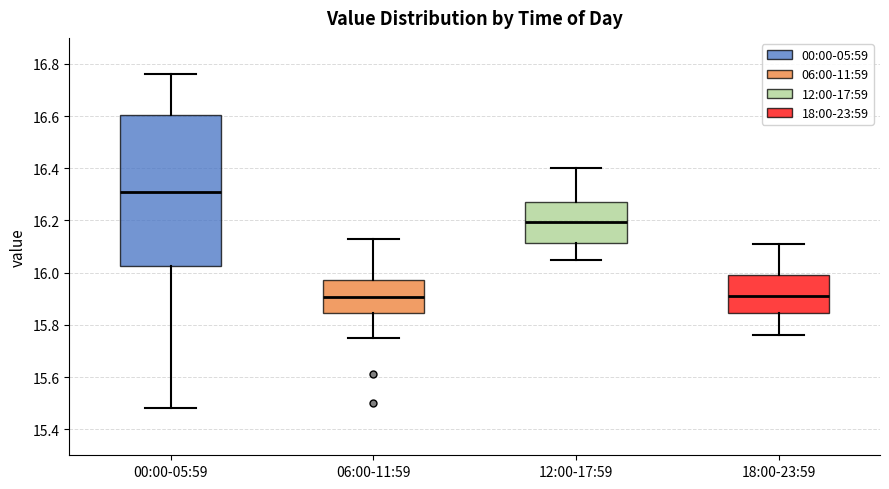

Where is the lower edge of the box for 12:00-17:59 on the y-axis? The values are not printed on the chart, so give them approximately, as read against the axis.

16.12